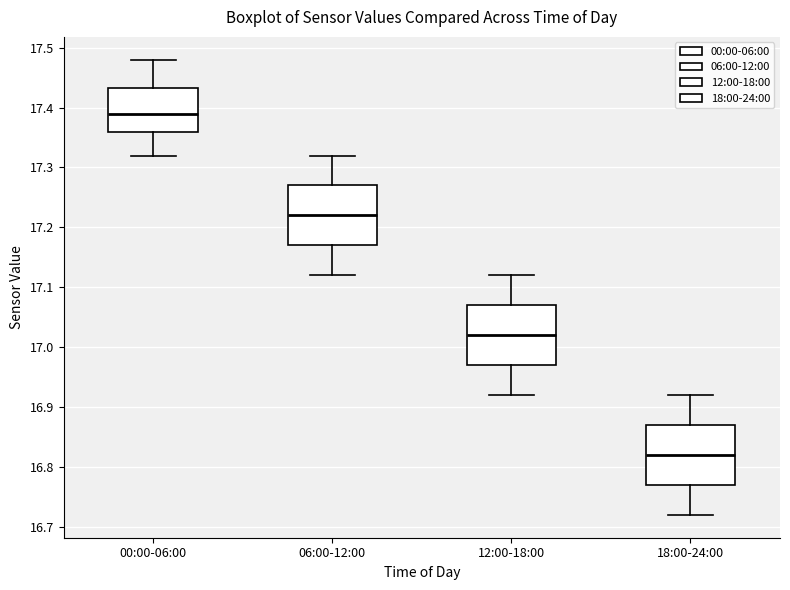

Which box's median line is the lowest?

18:00-24:00